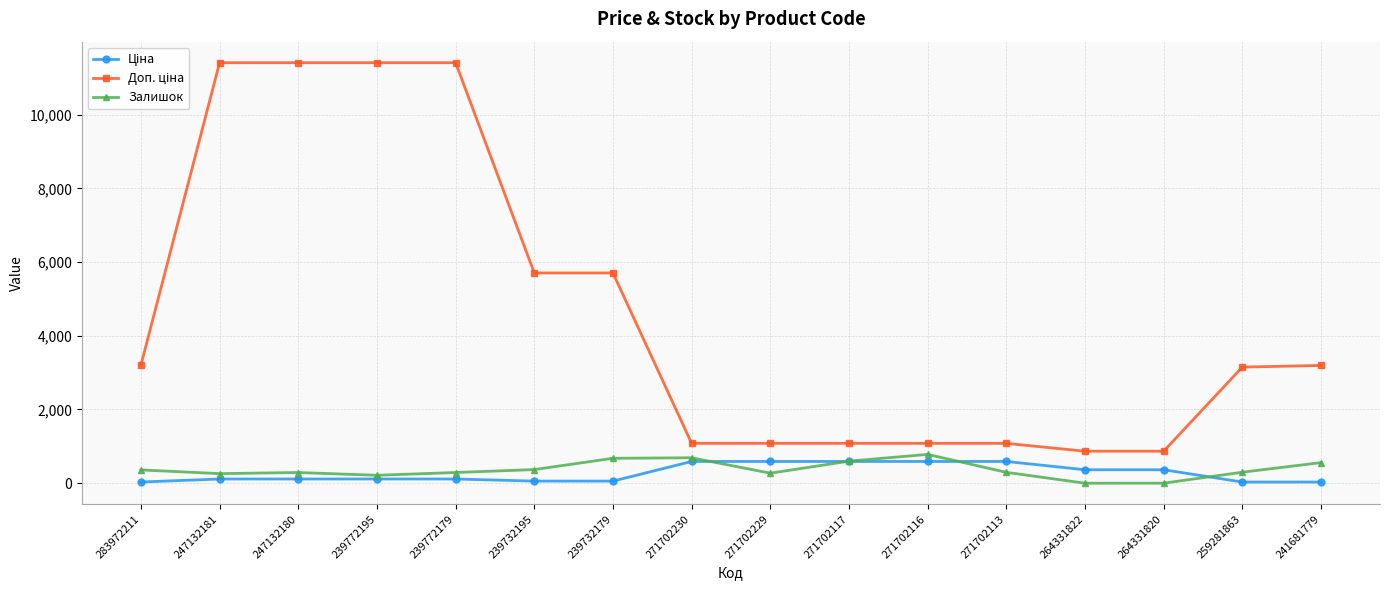

At how many categories does at least one series exceed 8194?

4